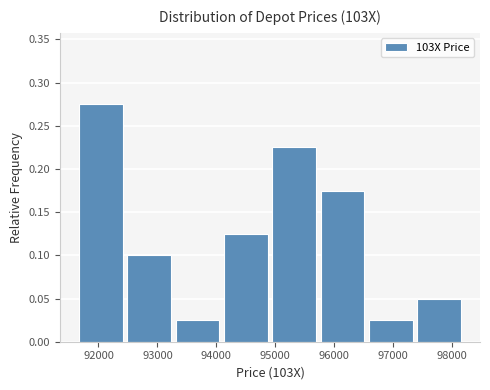

Reading left to right, transcribe this chart: for each bar, give the range it covers on the x-axis and its height. Neither the bar edges nor the heights are printed on the chart, so give them approximately, as read against the axes.

91670 to 92490: 0.275
92490 to 93310: 0.100
93310 to 94130: 0.025
94130 to 94950: 0.125
94950 to 95770: 0.225
95770 to 96590: 0.175
96590 to 97410: 0.025
97410 to 98230: 0.050